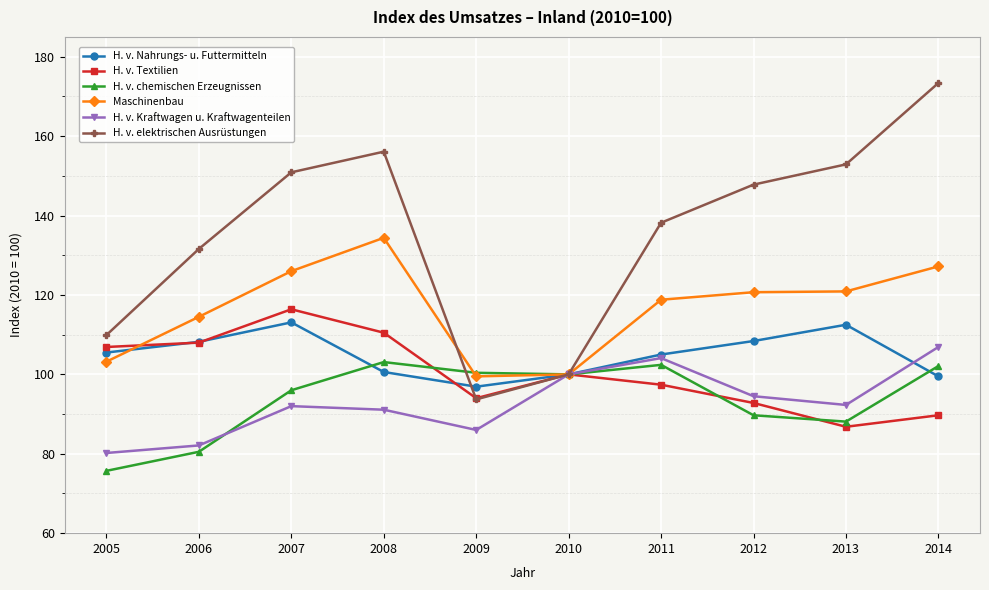

The H. v. Textilien series shows 89.7 at 2014. True or false?

True